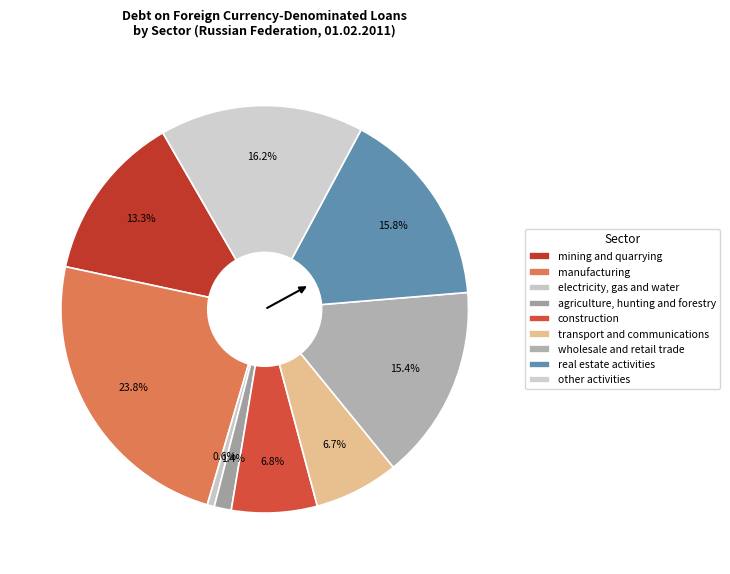

How many segments does this pie chart have?

9